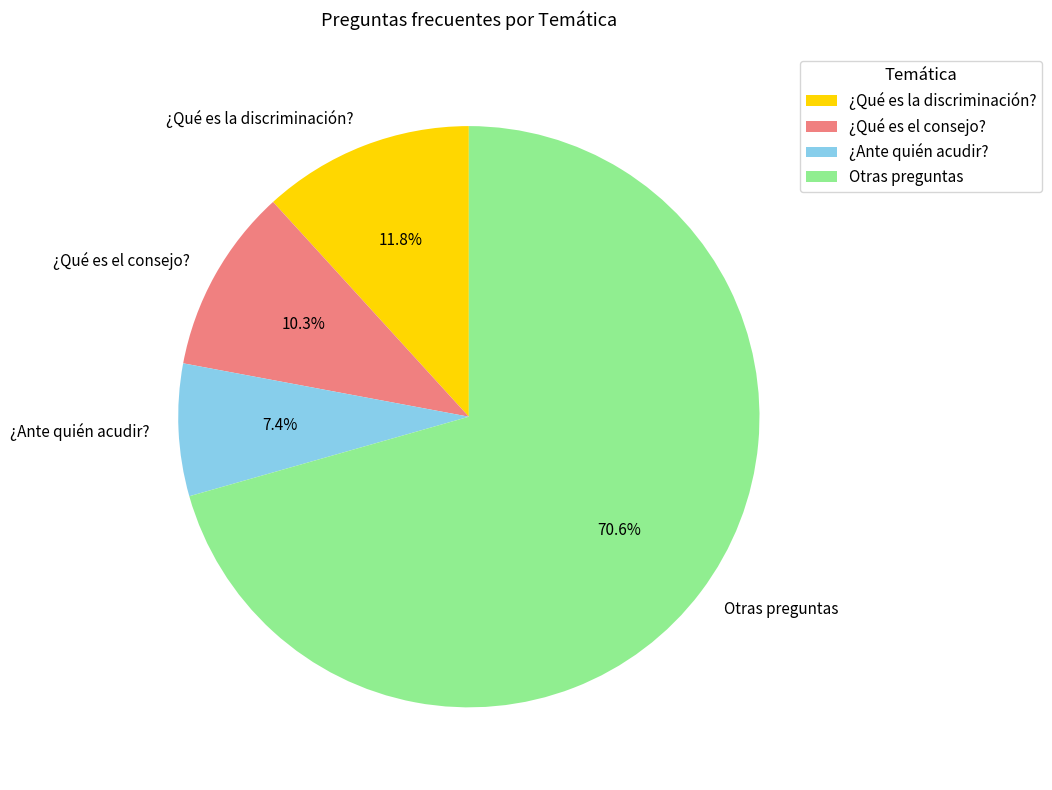

What is the ratio of the value at ¿Qué es la discriminación? to the value at ¿Ante quién acudir??

1.6